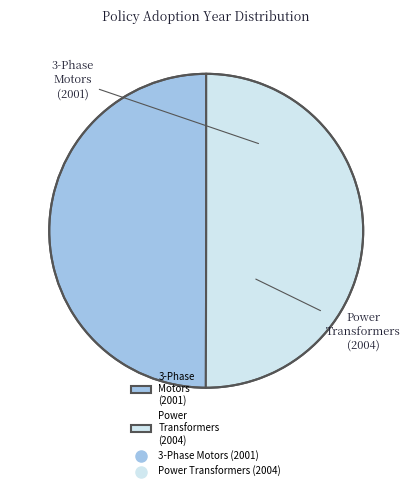

What is the ratio of the value at Power Transformers (2004) to the value at 3-Phase Motors (2001)?

1.0